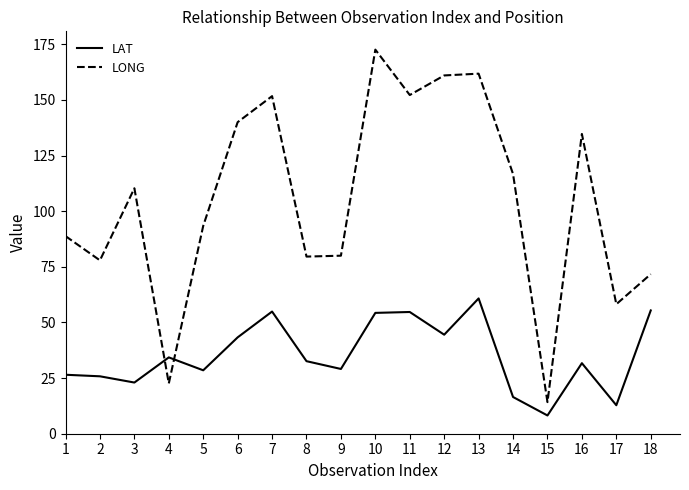

Does the chart display data point markers on the line(s)?

No